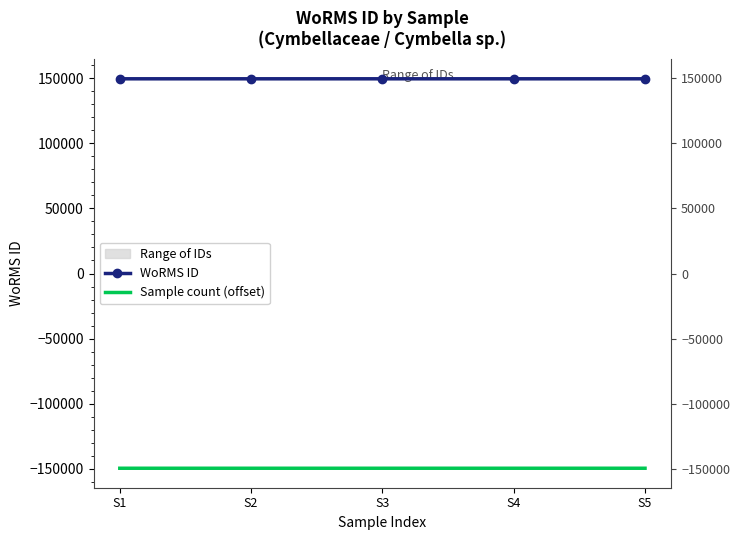

Read the WoRMS ID value at S3.

149538